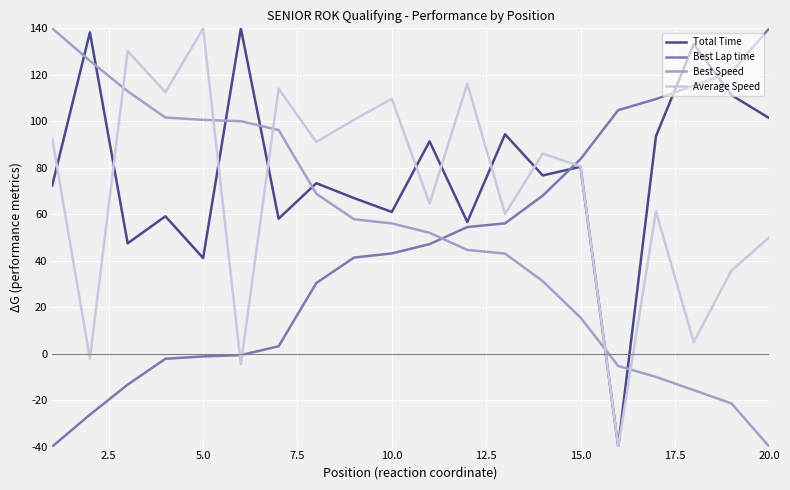

In Average Speed, how many points are lower than both neighbors (excluding endpoints)?

8